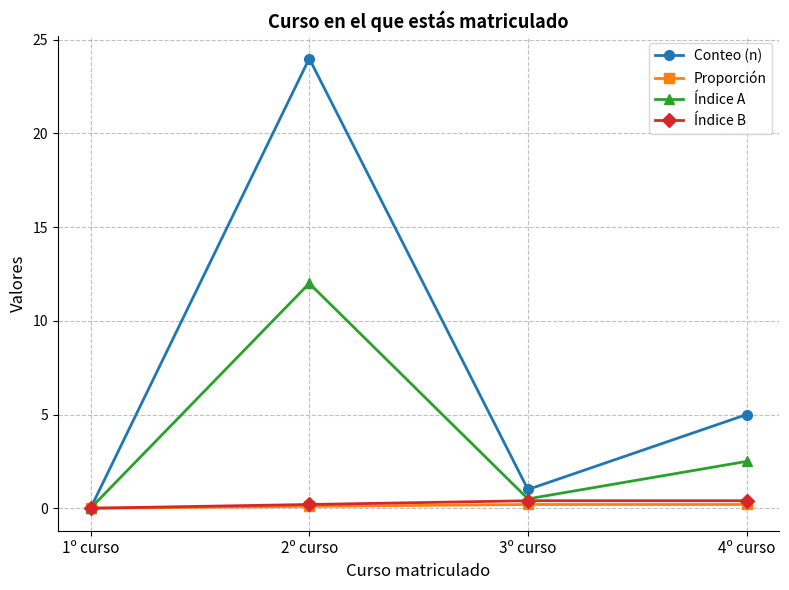

True or false: Conteo (n) has more than 2 interior local peaks.

False